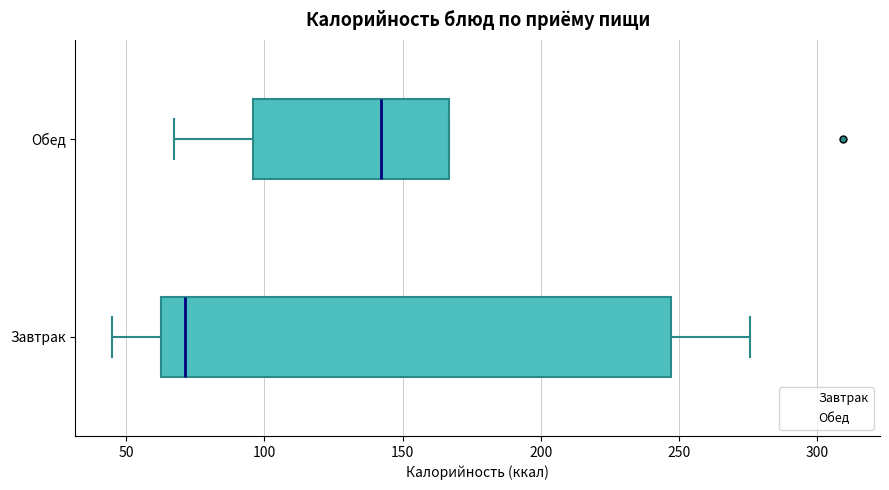

Where does the left whisker of the box for Обед end on the x-axis? The values are not printed on the chart, so give them approximately, as read against the axis.

65